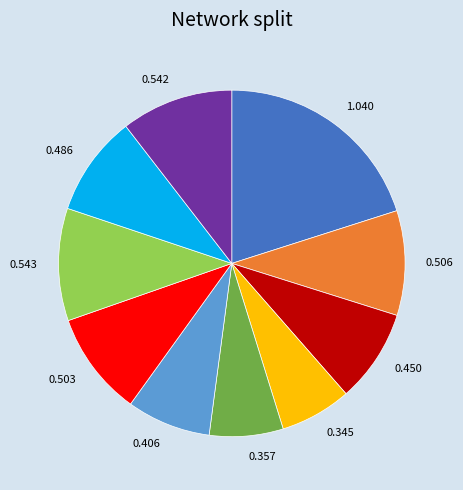

Does any single category account for the majority?

No